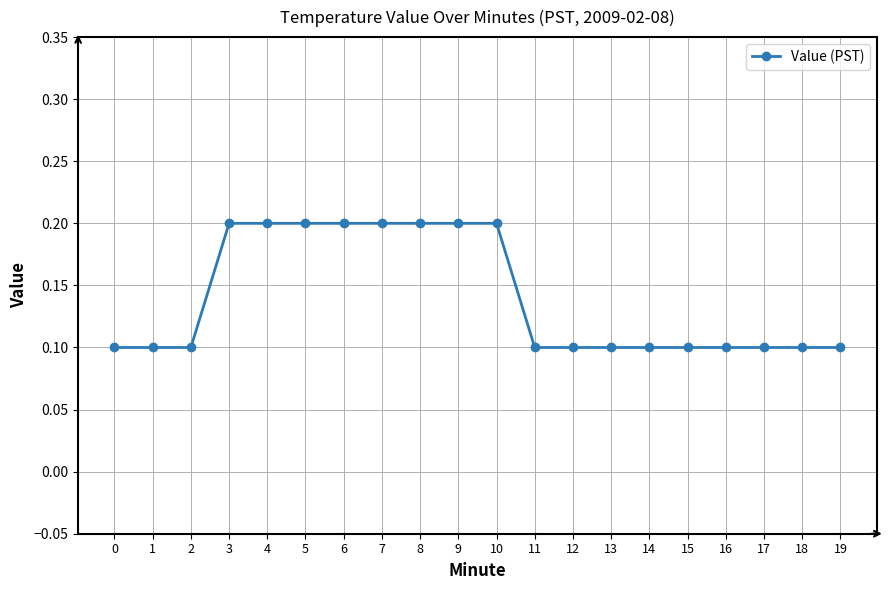

Is it true that the value at 11 is 0.1?

True